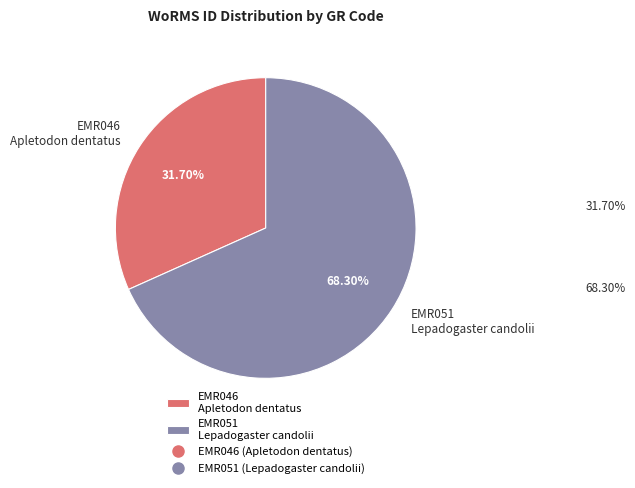

Does any single category account for the majority?

Yes